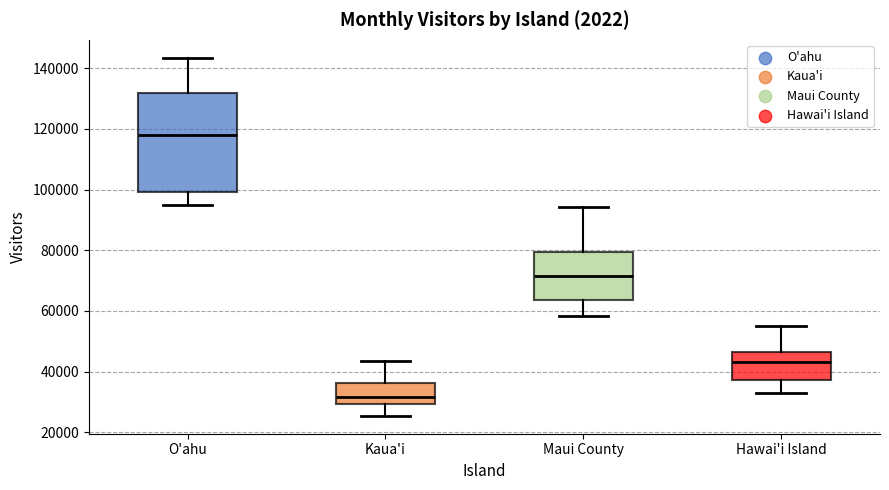

Comparing the boxes themselves (not the whiskers), which one is the tallest?

O'ahu